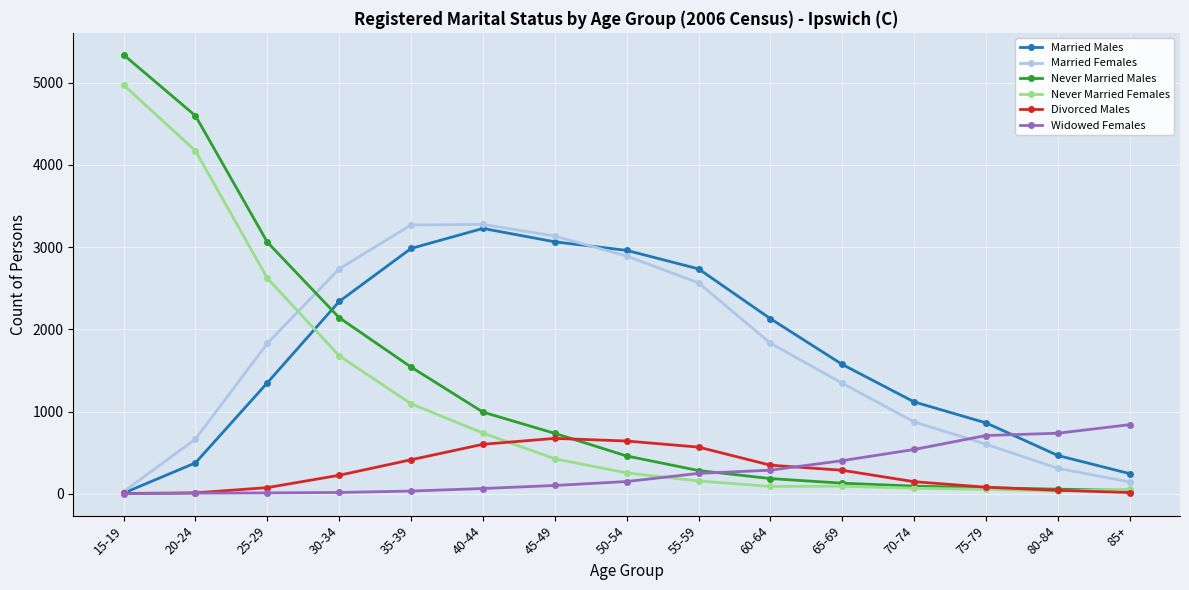

What is the difference between the Never Married Males values at 80-84 and 45-49?

679